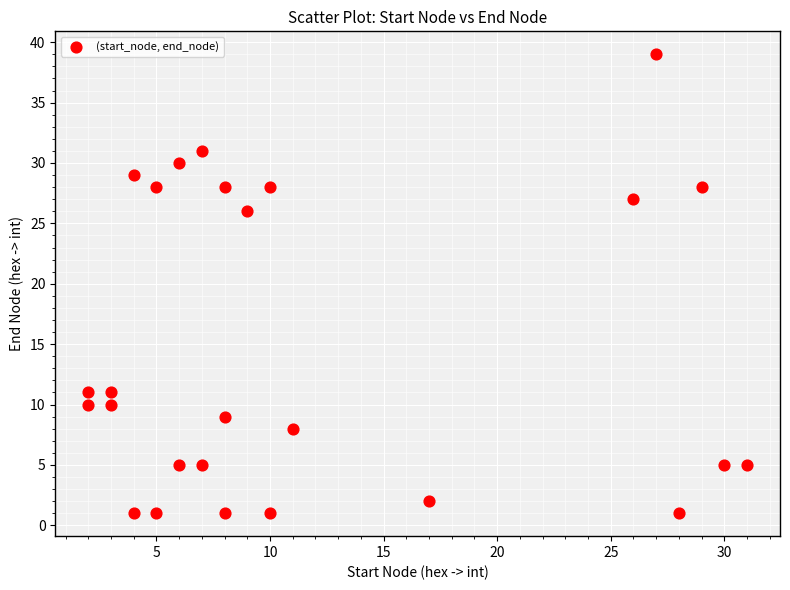

What Y value in the scatter plot is closest to 20?

26